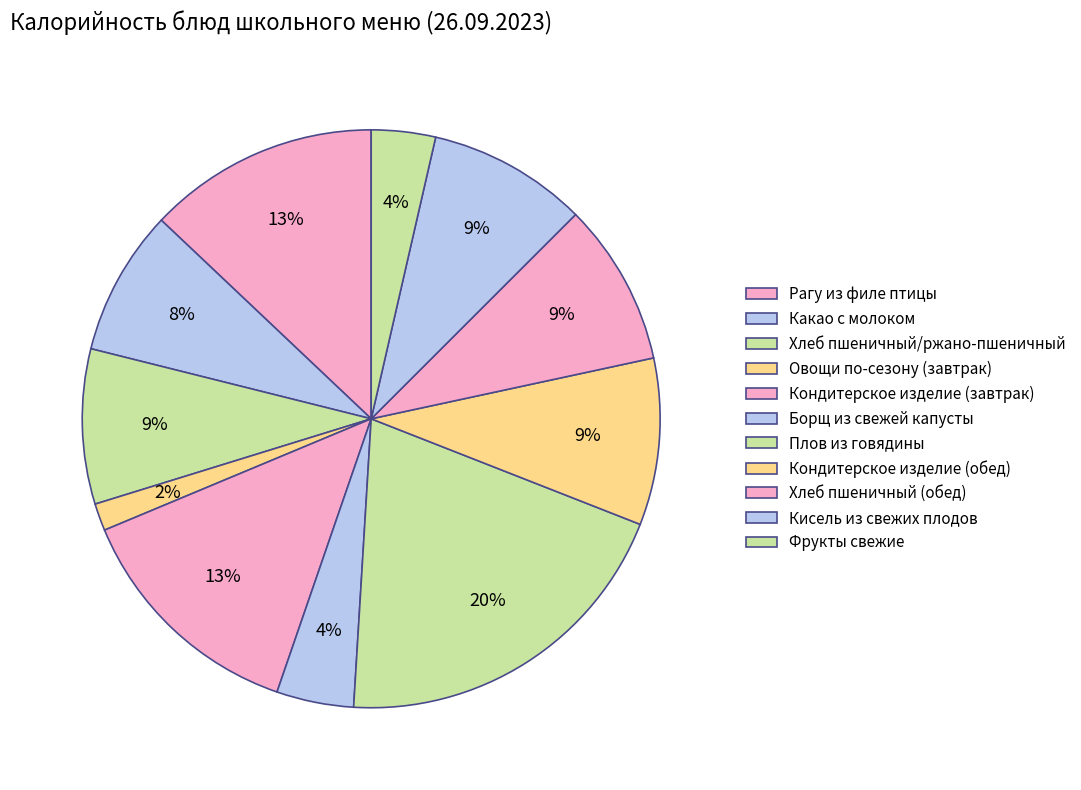

Is there any slice that represents more than half of the pie?

No